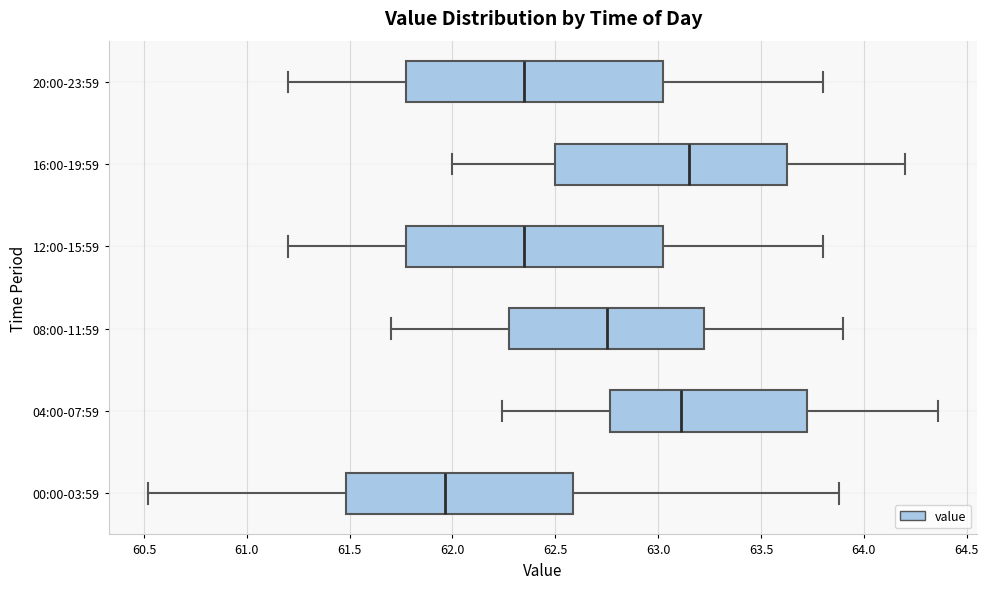

Where does the left whisker of the box for 08:00-11:59 end on the x-axis? The values are not printed on the chart, so give them approximately, as read against the axis.

61.70